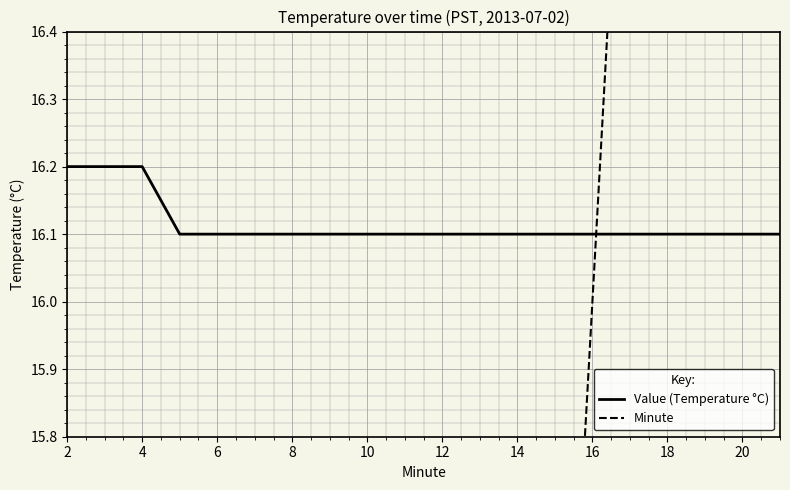

The Value (Temperature °C) series shows 22.2 at 16. True or false?

False